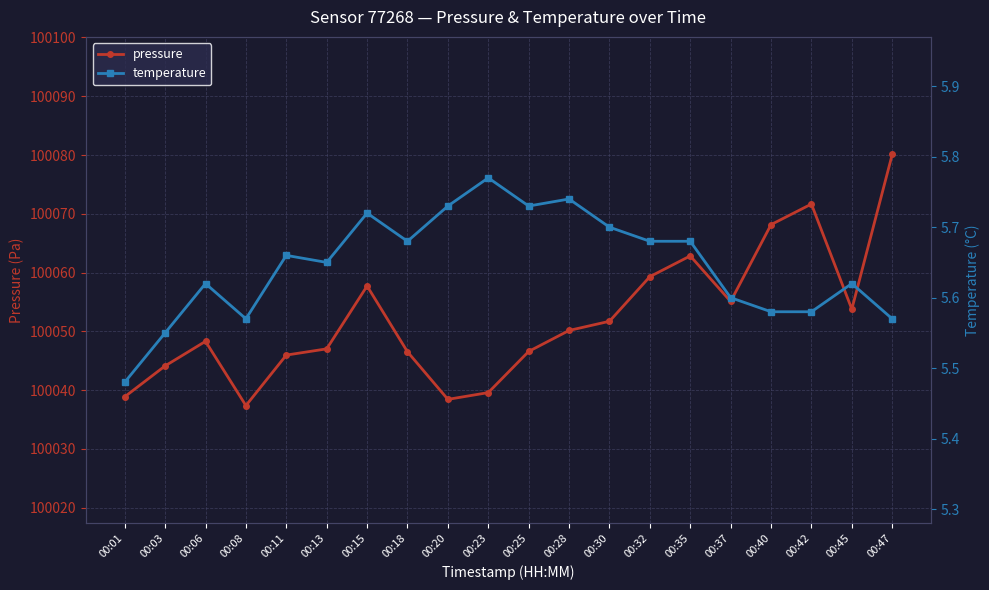

How many interior local valleys does the pressure series have?

4